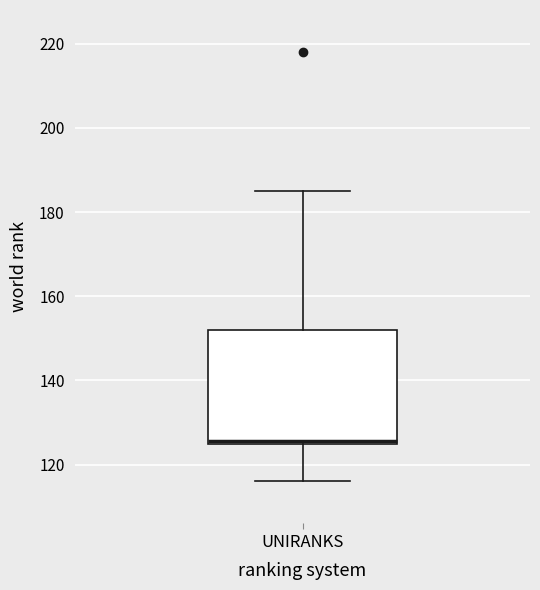

Transcribe this box plot: give where the median line is, the range the box spans, and where the two whiskers end, as read against the y-axis. The values are not printed on the chart, so give them approximately, as read against the axis.

median 126, box 126 to 152, whiskers 116 to 186